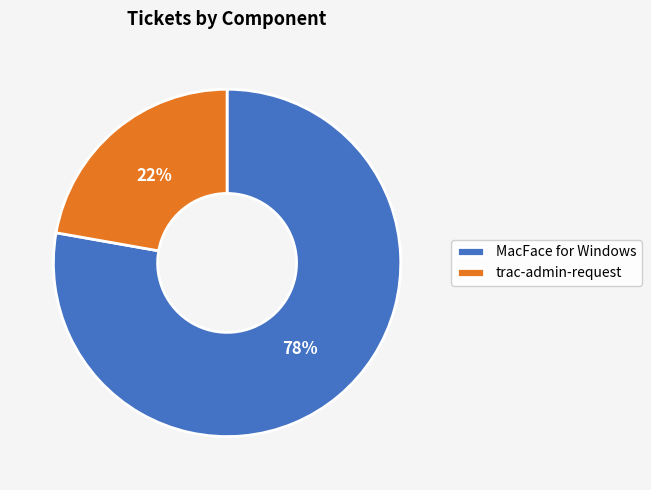

To the nearest percent, what is the difference between the largest and smallest slice percentages?

56%